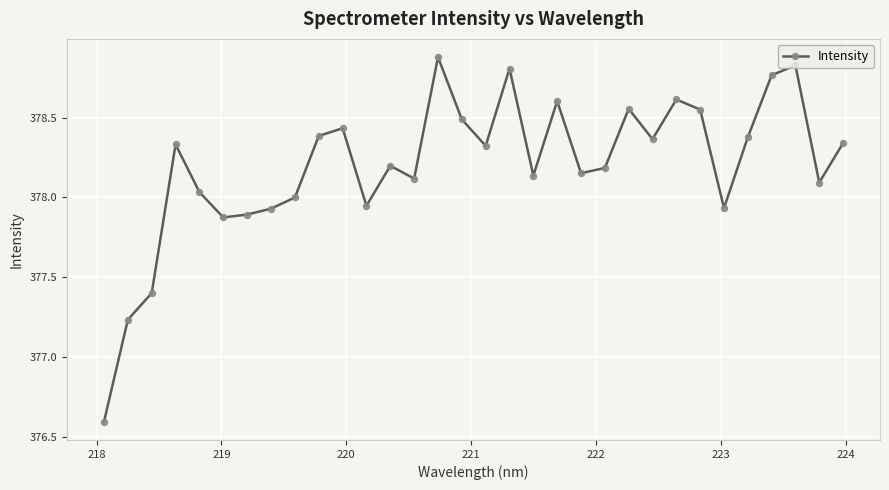

What is the difference between the second highest and second lowest values?

1.6